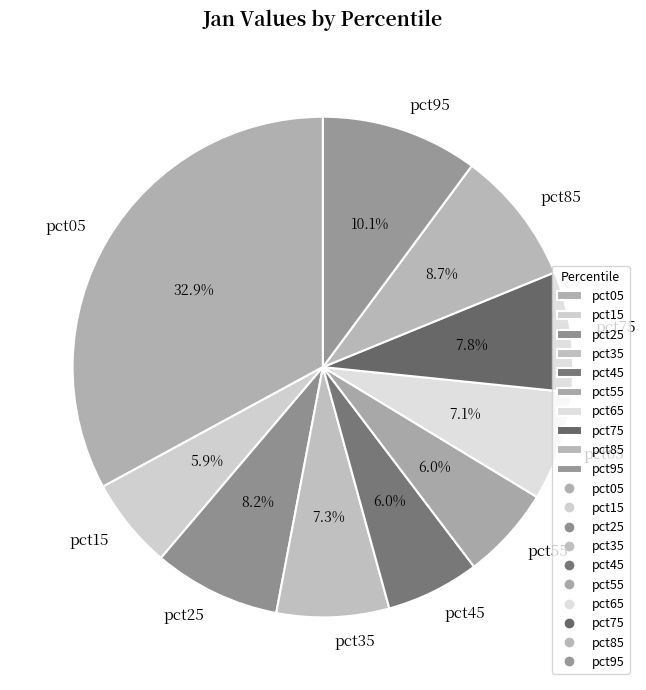

What percentage is the pct95 slice, to the nearest percent?

10%